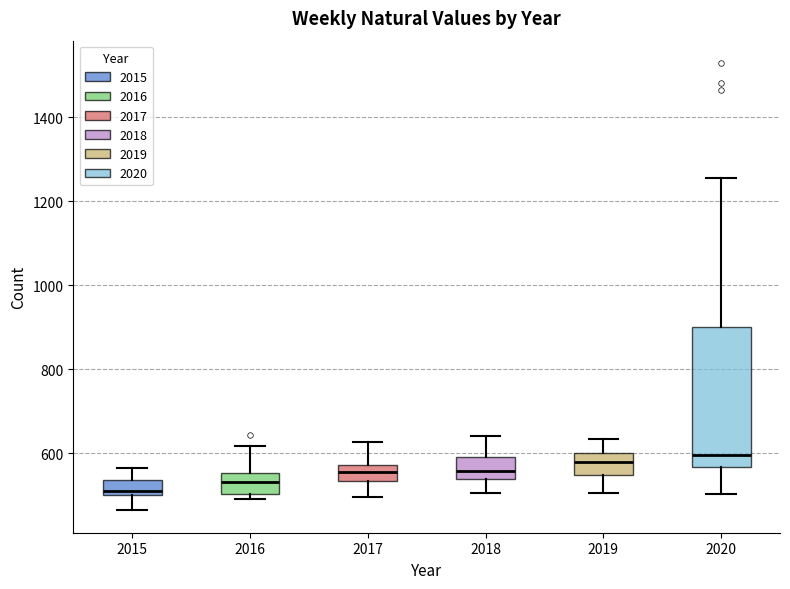

Comparing the boxes themselves (not the whiskers), which one is the tallest?

2020